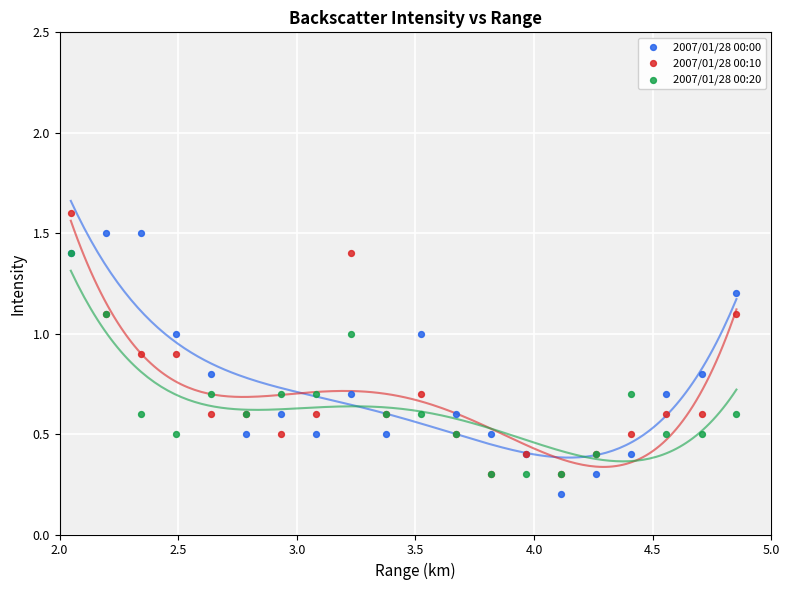

What are all the series names shown in the legend?

2007/01/28 00:00, 2007/01/28 00:10, 2007/01/28 00:20